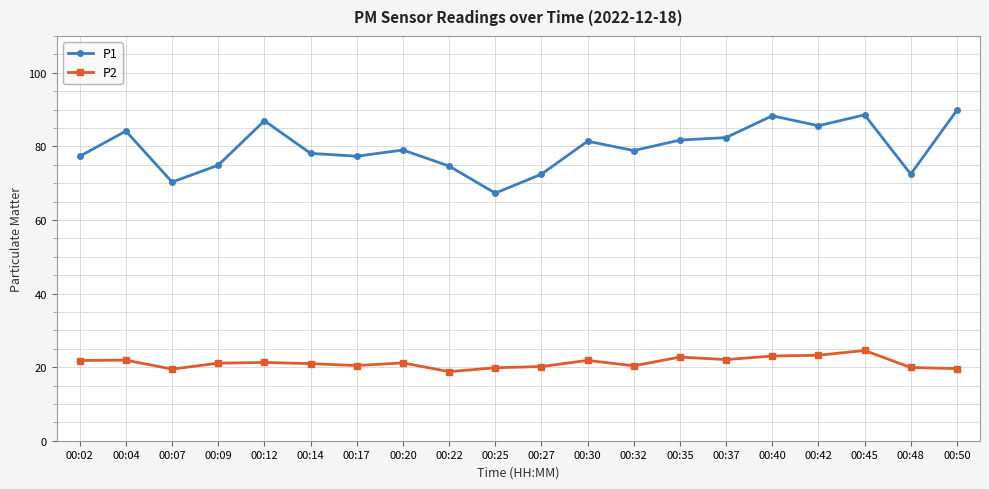

What is the minimum value shown in the chart?

18.8